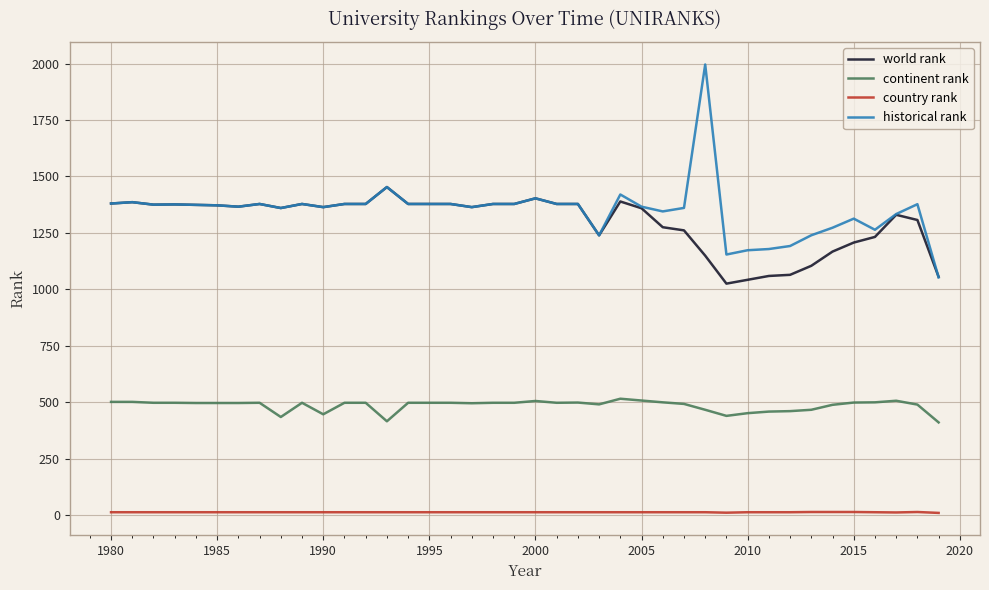

True or false: country rank and historical rank cross at least once.

False